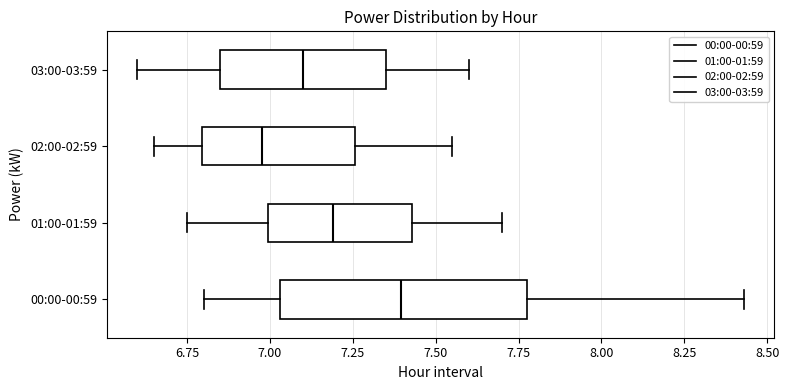

Which box is the widest, from its left edge to its right edge?

00:00-00:59